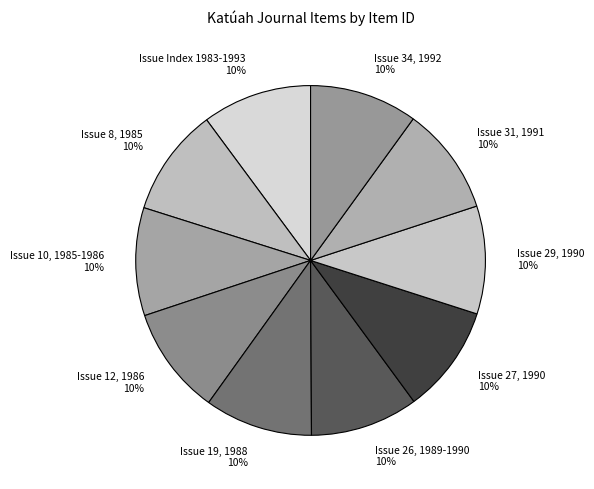

Do Issue Index 1983-1993 and Issue 26, 1989-1990 together represent more than half of the pie?

No